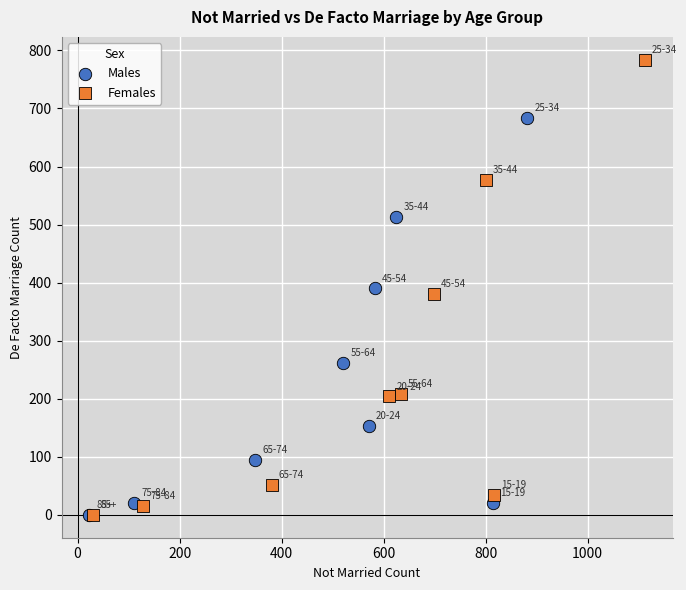

Which series has the widest spread of Y values?

Females